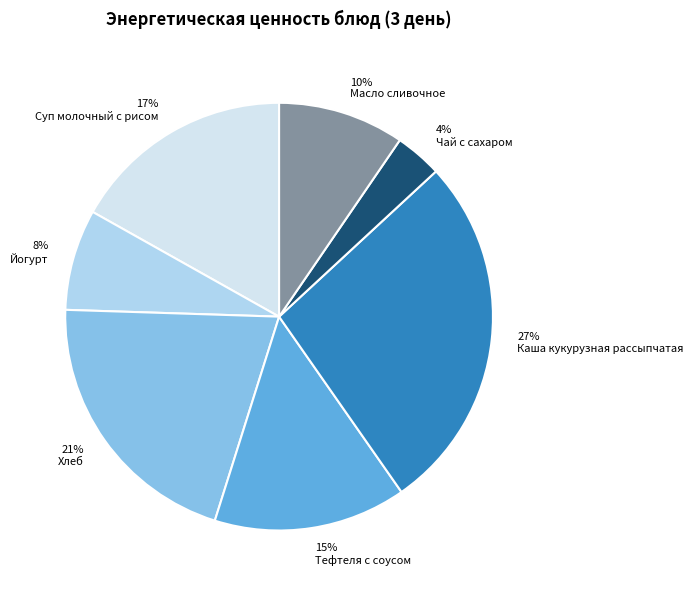

To the nearest percent, what portion does Йогурт represent?

8%